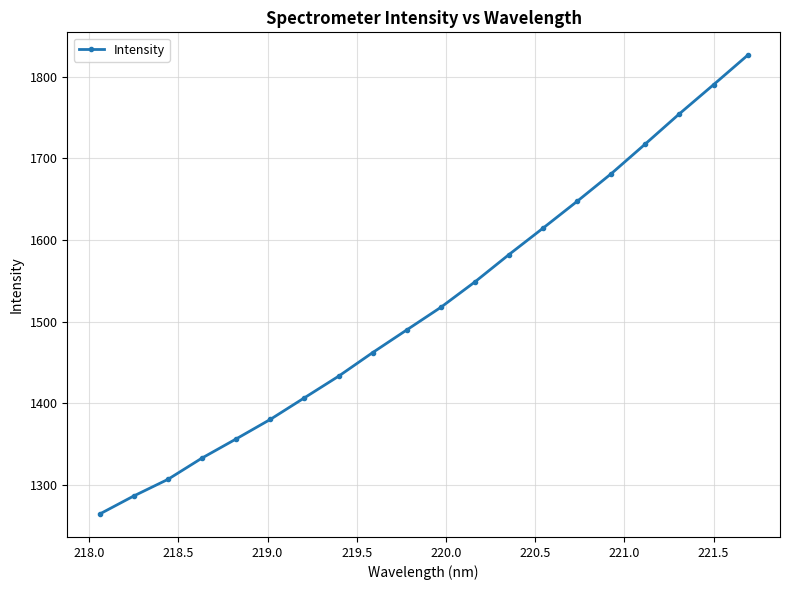

What is the average value?

1520.1